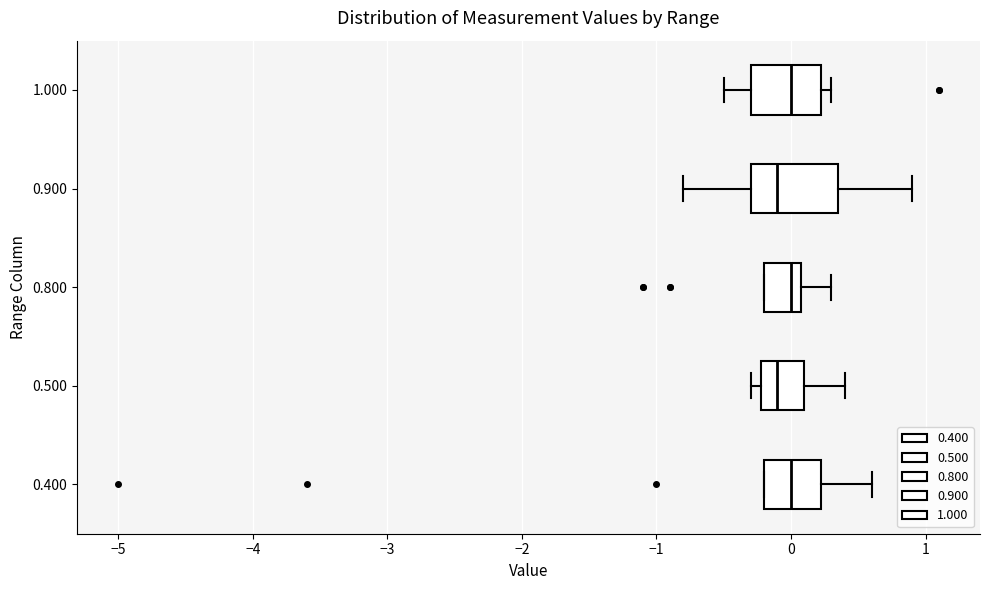

Reading bottom to top, read every box against the x-axis: the position of its median line, the range the box covers, and the ends of its whiskers. The values are not printed on the chart, so give them approximately, as read against the axis.

0.400: median 0.0, box -0.2 to 0.2, whiskers -0.2 to 0.6
0.500: median -0.1, box -0.2 to 0.1, whiskers -0.3 to 0.4
0.800: median 0.0, box -0.2 to 0.1, whiskers -0.2 to 0.3
0.900: median -0.1, box -0.3 to 0.4, whiskers -0.8 to 0.9
1.000: median 0.0, box -0.3 to 0.2, whiskers -0.5 to 0.3